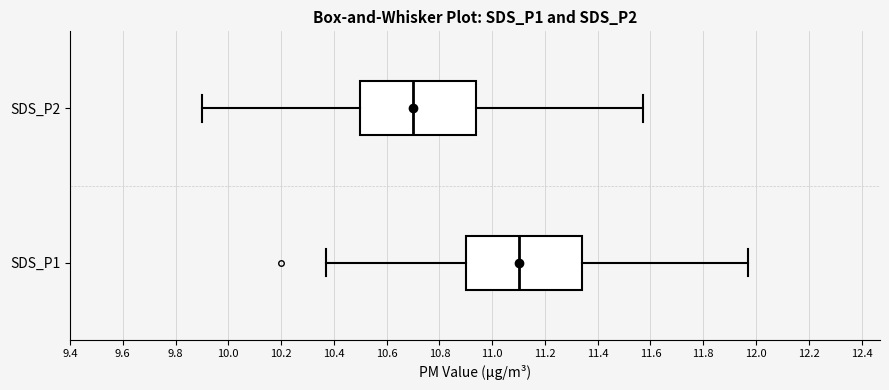

Reading bottom to top, transcribe this box plot: for each box, give where its median line is, the range the box spans, and where its two whiskers end, as read against the x-axis. The values are not printed on the chart, so give them approximately, as read against the axis.

SDS_P1: median 11.10, box 10.90 to 11.34, whiskers 10.38 to 11.98
SDS_P2: median 10.70, box 10.50 to 10.94, whiskers 9.90 to 11.58